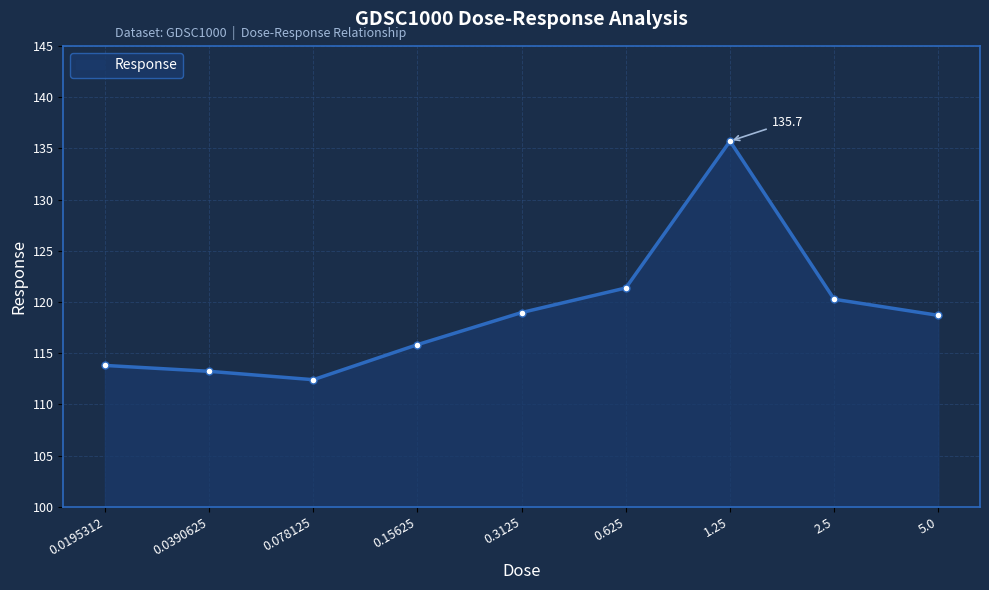

Count the number of data series in this chart.

1